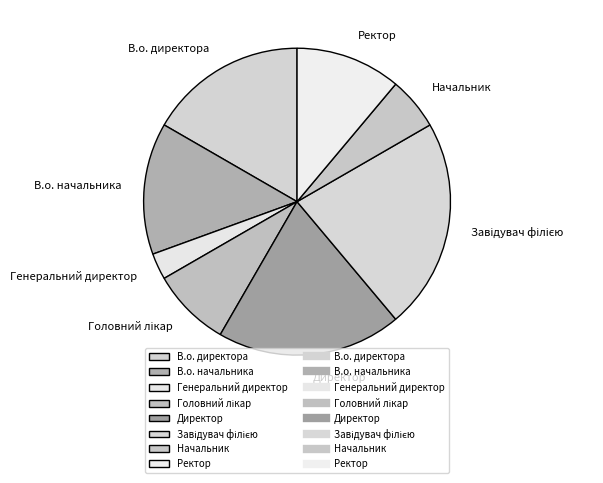

Is the sum of Начальник and В.о. начальника greater than half?

No